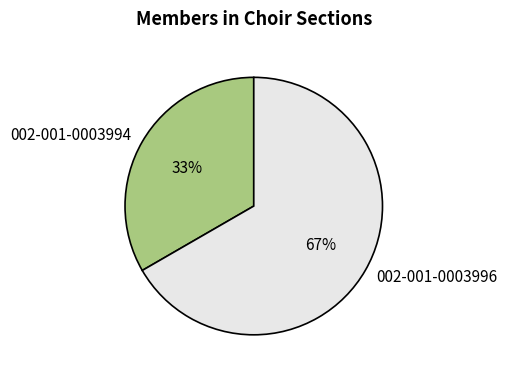

Between 002-001-0003994 and 002-001-0003996, which is larger?

002-001-0003996